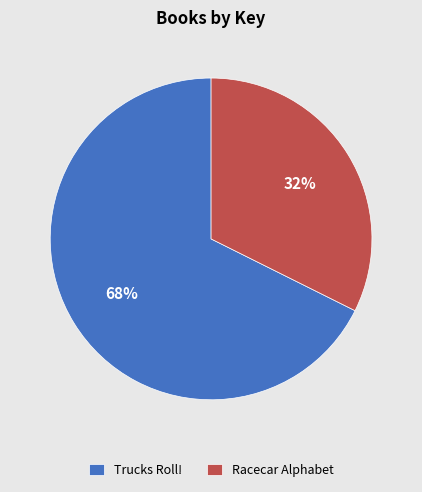

What is the largest slice in the pie chart?

Trucks Roll!